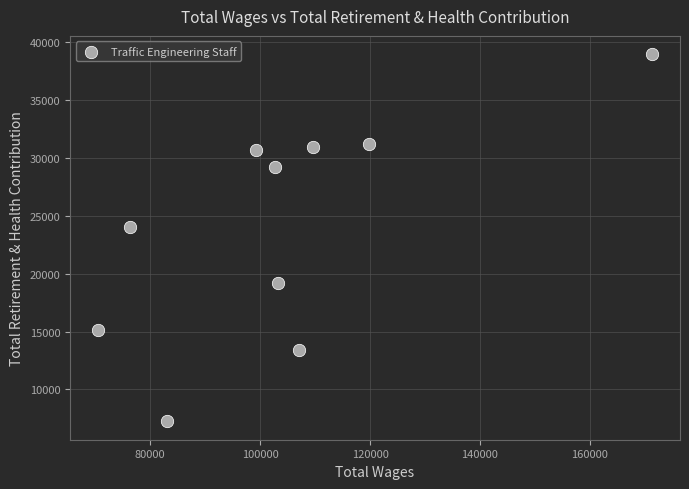

What Y value in the scatter plot is closest to 23102?

24074